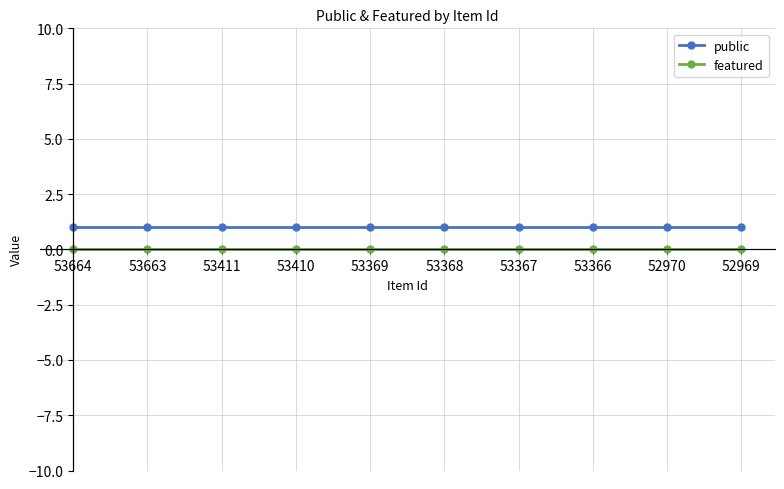

Reading right to left, what are all the values shown in this chart?

public: 52969=1	52970=1	53366=1	53367=1	53368=1	53369=1	53410=1	53411=1	53663=1	53664=1
featured: 52969=0	52970=0	53366=0	53367=0	53368=0	53369=0	53410=0	53411=0	53663=0	53664=0